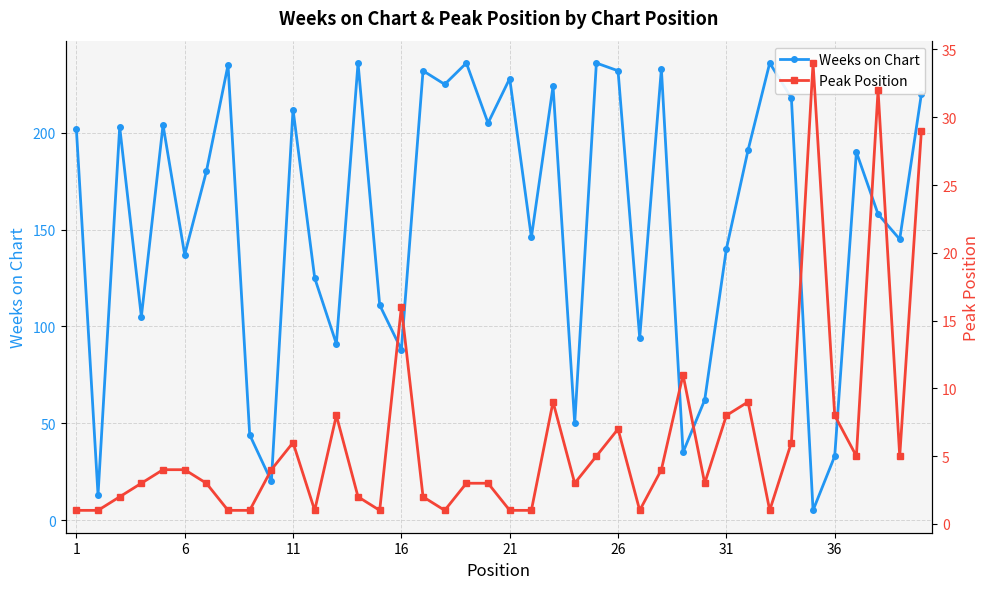

Is it true that Weeks on Chart equals 346 at 26?

False